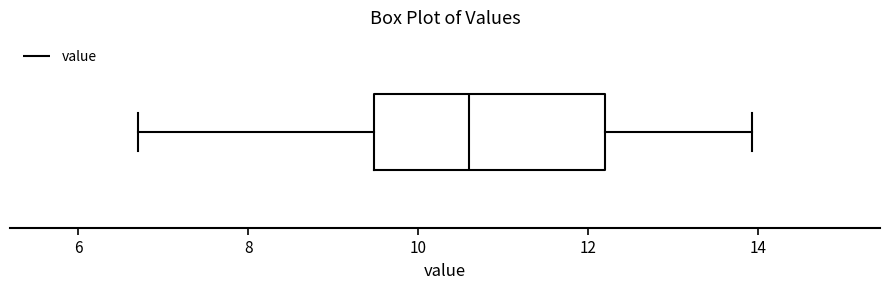

Where is the right edge of the box on the x-axis? The values are not printed on the chart, so give them approximately, as read against the axis.

12.2